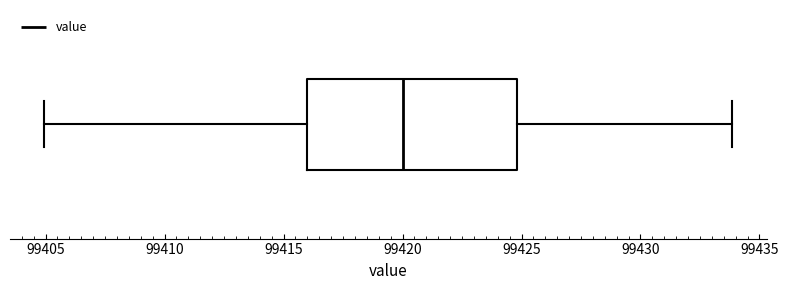

Read this box plot against the x-axis: the position of the median line, the range covered by the box, and the ends of both whiskers. The values are not printed on the chart, so give them approximately, as read against the axis.

median 99420, box 99416 to 99425, whiskers 99405 to 99434